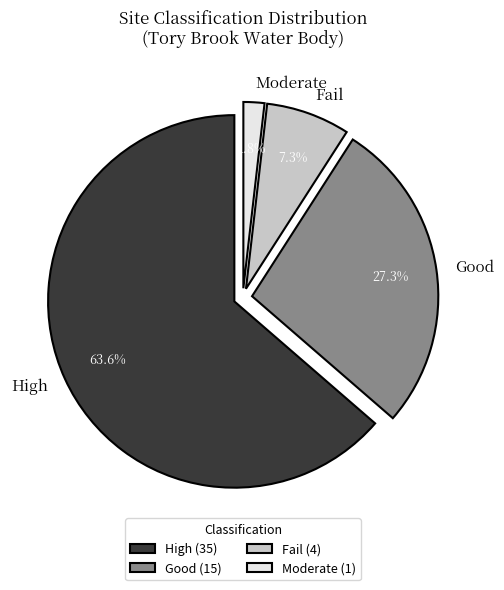

How much of the chart is everything except High?

36.4%